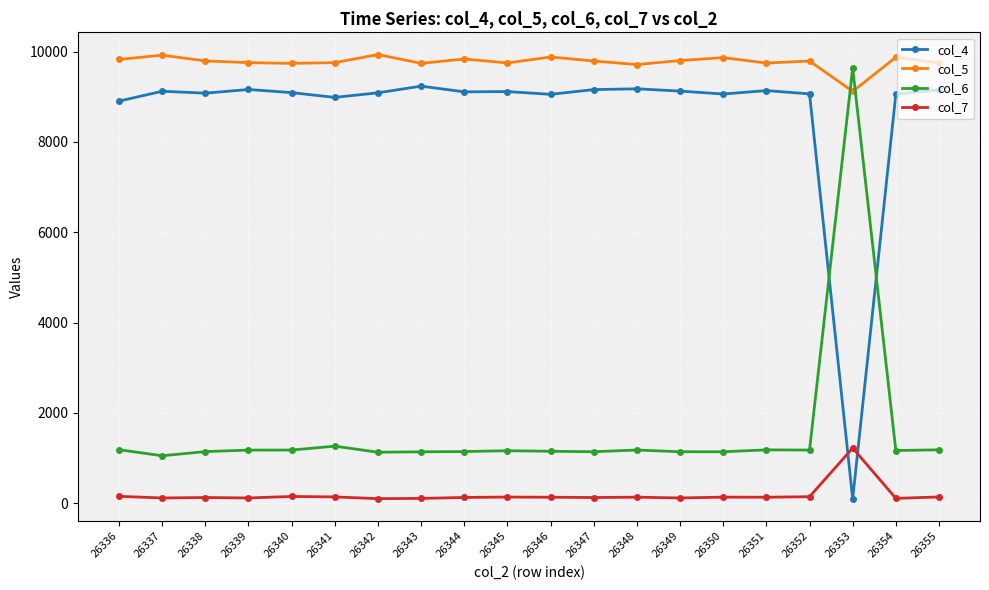

Count the number of categories in the chart.

20